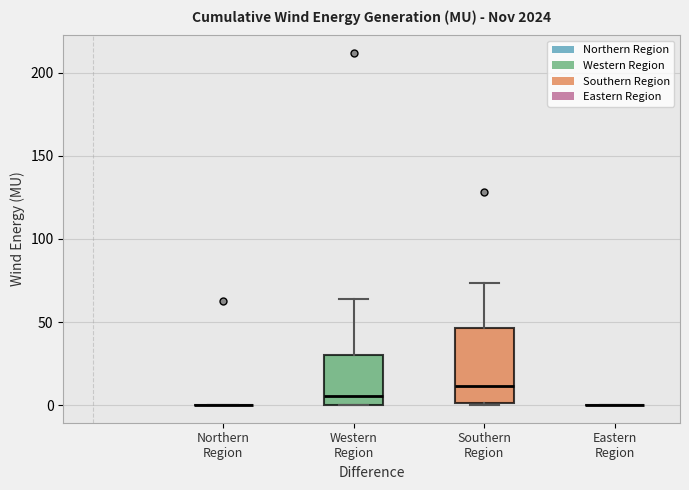

Reading left to right, read every box against the y-axis: the position of its median line, the range the box covers, and the ends of its whiskers. The values are not printed on the chart, so give them approximately, as read against the axis.

Northern Region: box collapsed to a line at 0, whiskers 0 to 0
Western Region: median 5, box 0 to 30, whiskers 0 to 65
Southern Region: median 10, box 0 to 45, whiskers 0 to 75
Eastern Region: box collapsed to a line at 0, whiskers 0 to 0